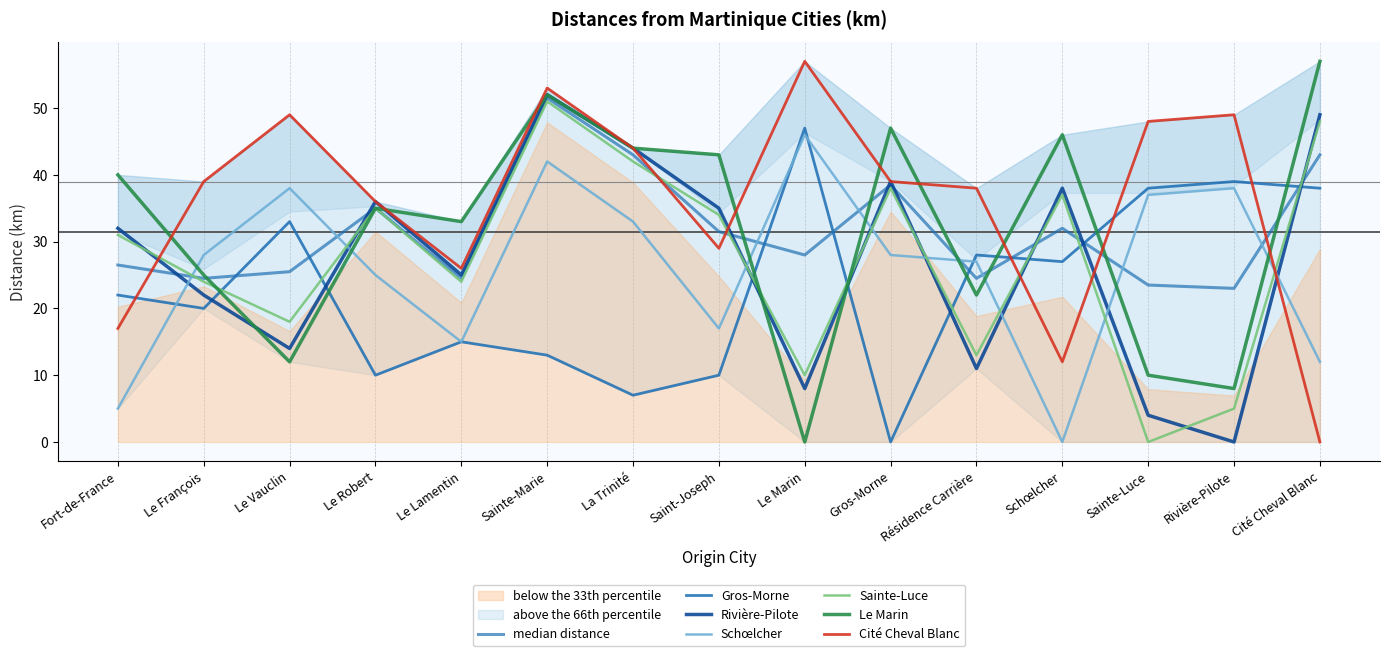

At which category does Gros-Morne reach its first local valley?

Le François